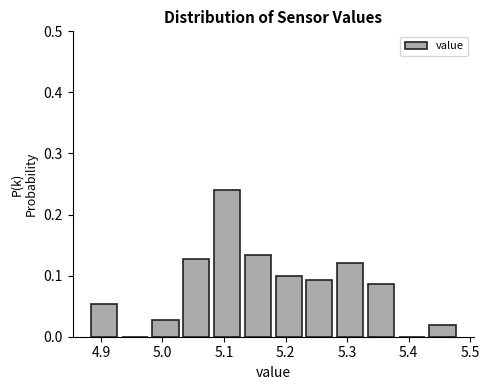

Reading left to right, transcribe this chart: for each bar, give the range it covers on the x-axis and its height. The values are not printed on the chart, so give them approximately, as read against the axis.

4.88 to 4.93: 0.05
4.93 to 4.98: 0
4.98 to 5.03: 0.03
5.03 to 5.08: 0.13
5.08 to 5.13: 0.24
5.13 to 5.18: 0.13
5.18 to 5.23: 0.10
5.23 to 5.28: 0.09
5.28 to 5.33: 0.12
5.33 to 5.38: 0.09
5.38 to 5.43: 0
5.43 to 5.48: 0.02